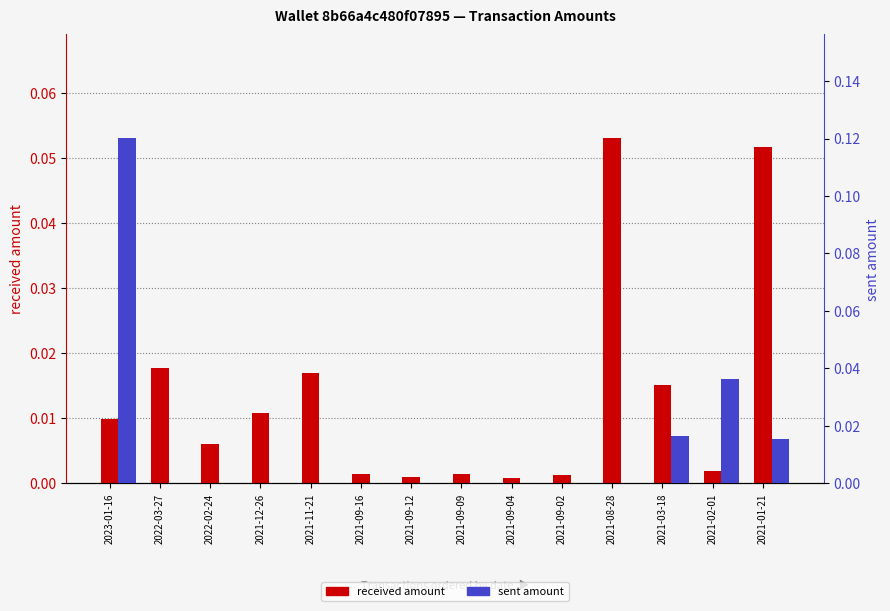

Reading right to left, what are all the values shown in this chart?

received amount: 2021-01-21=0.1	2021-02-01=0.0	2021-03-18=0.0	2021-08-28=0.1	2021-09-02=0.0	2021-09-04=0.0	2021-09-09=0.0	2021-09-12=0.0	2021-09-16=0.0	2021-11-21=0.0	2021-12-26=0.0	2022-02-24=0.0	2022-03-27=0.0	2023-01-16=0.0
sent amount: 2021-01-21=0.0	2021-02-01=0.0	2021-03-18=0.0	2021-08-28=0.0	2021-09-02=0.0	2021-09-04=0.0	2021-09-09=0.0	2021-09-12=0.0	2021-09-16=0.0	2021-11-21=0.0	2021-12-26=0.0	2022-02-24=0.0	2022-03-27=0.0	2023-01-16=0.1